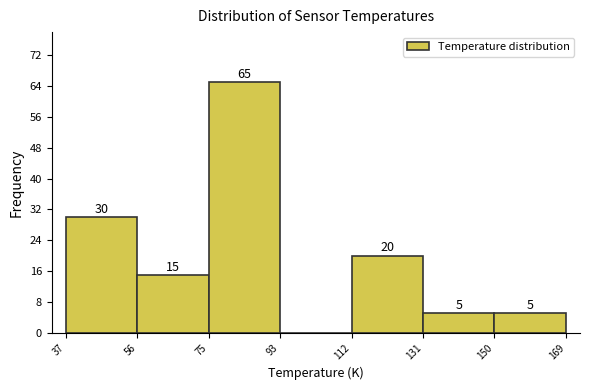

Over which range of the x-axis is the bar tallest?

75 to 93